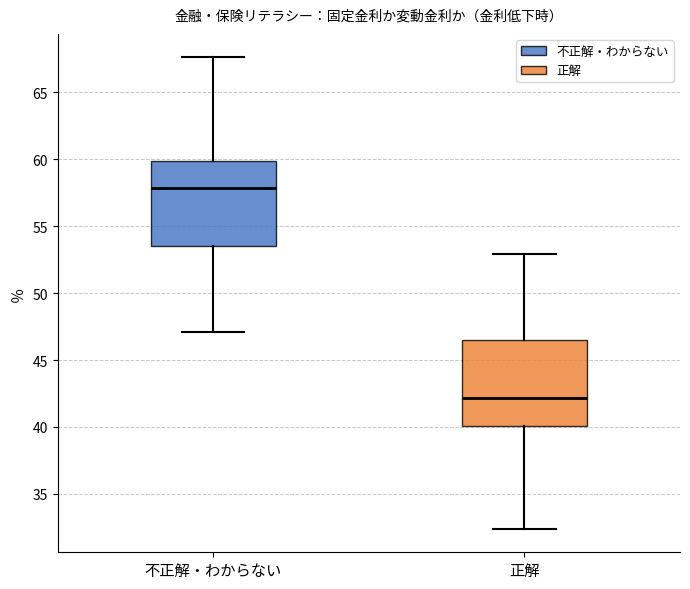

Reading left to right, transcribe this box plot: for each box, give where its median line is, the range the box spans, and where its two whiskers end, as read against the y-axis. The values are not printed on the chart, so give them approximately, as read against the axis.

不正解・わからない: median 58.0, box 53.5 to 60.0, whiskers 47.0 to 67.5
正解: median 42.0, box 40.0 to 46.5, whiskers 32.5 to 53.0